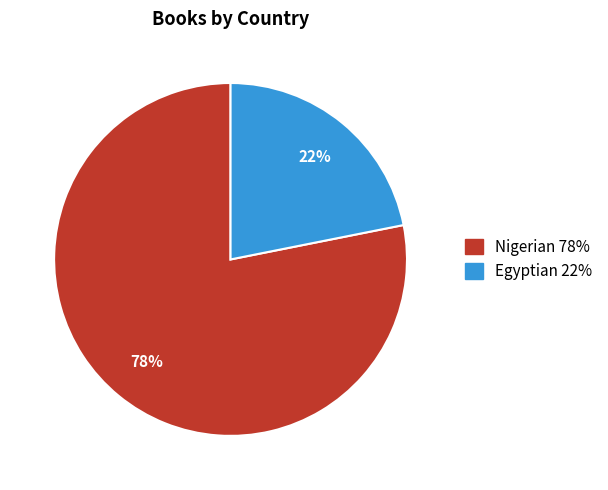

The Nigerian slice represents 78% of the pie. True or false?

True